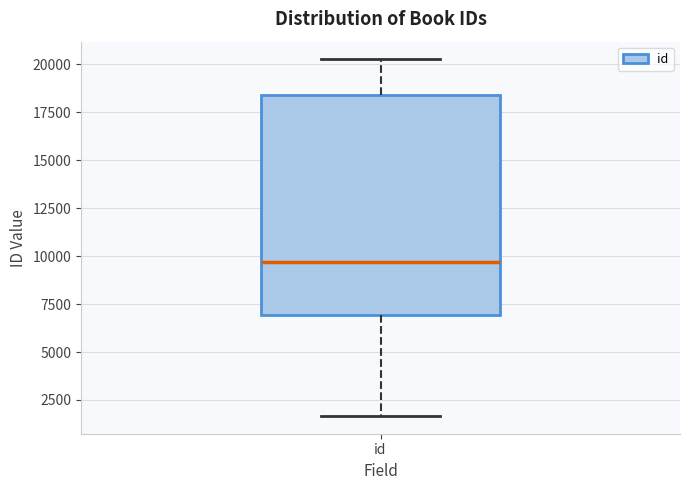

Where does the median line of the box for id sit on the y-axis? The values are not printed on the chart, so give them approximately, as read against the axis.

9500